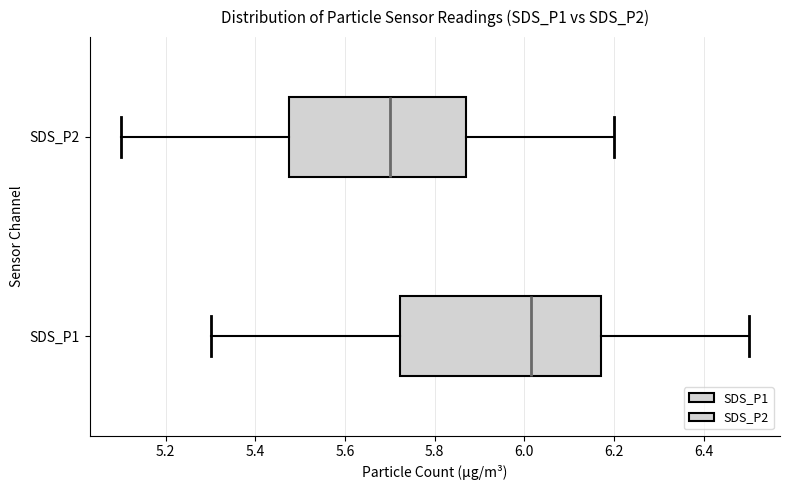

Where does the median line of the box for SDS_P2 sit on the x-axis? The values are not printed on the chart, so give them approximately, as read against the axis.

5.70